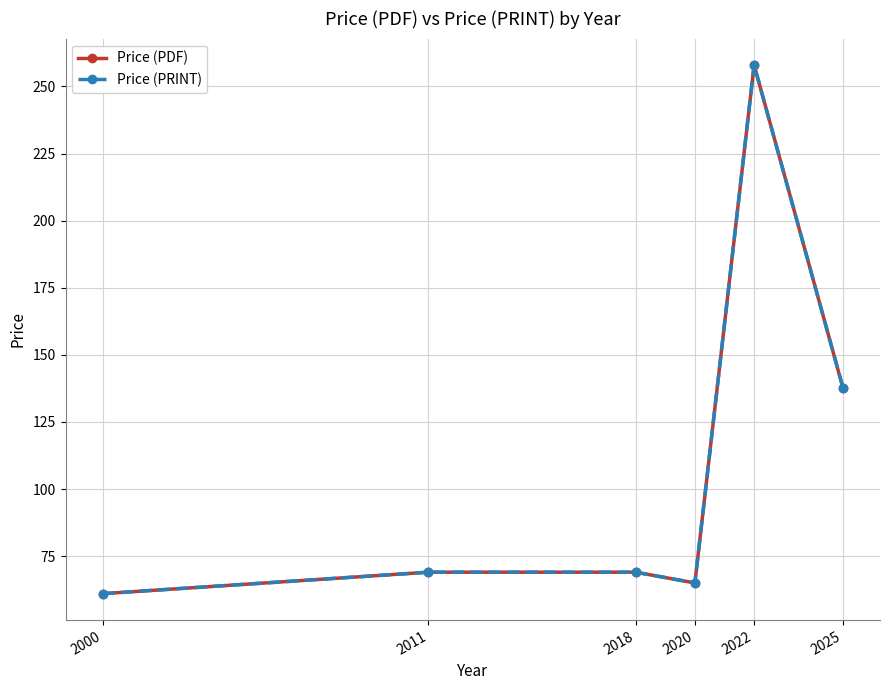

At how many categories does at least one series exceed 175?

1